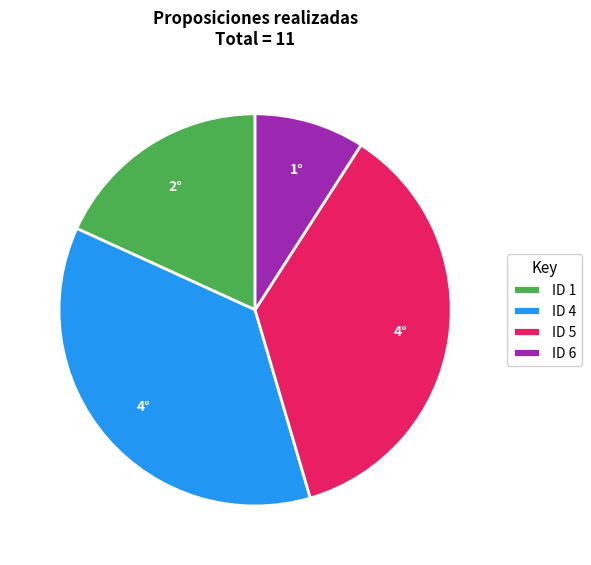

What is the ratio of the value at ID 6 to the value at ID 1?

0.5